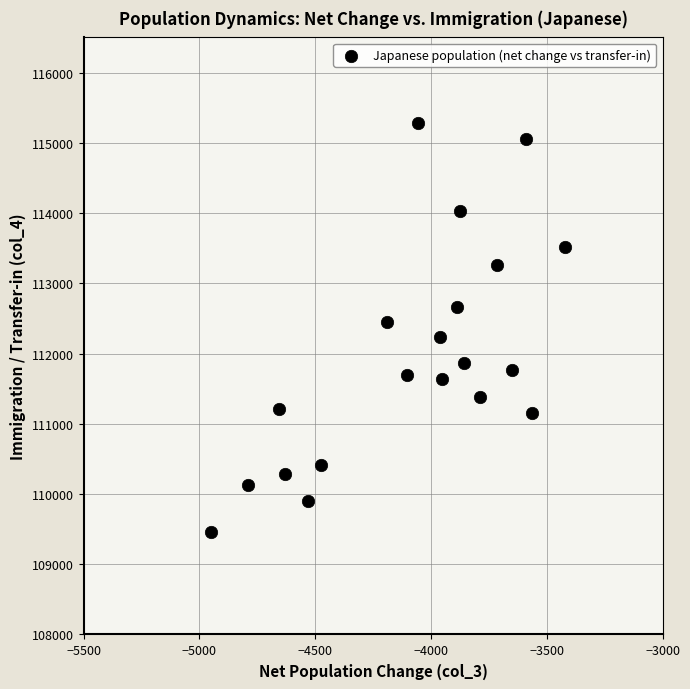

What is the range of X values (max minus min)?

1529